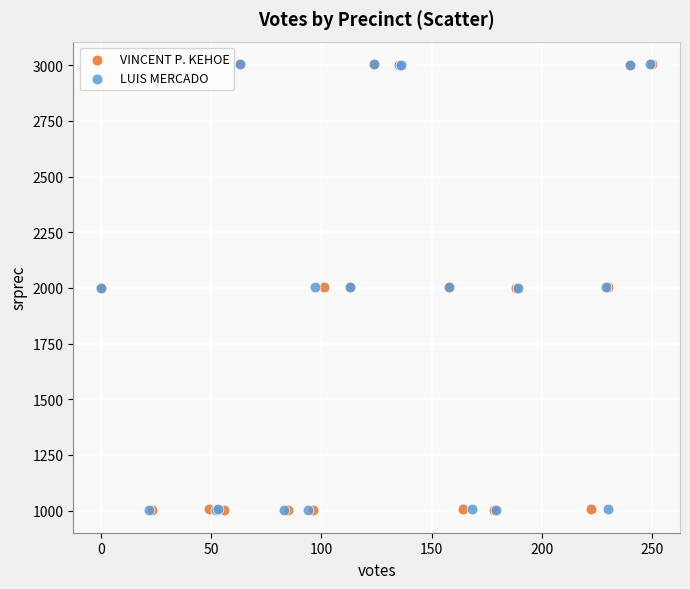

What are all the series names shown in the legend?

VINCENT P. KEHOE, LUIS MERCADO